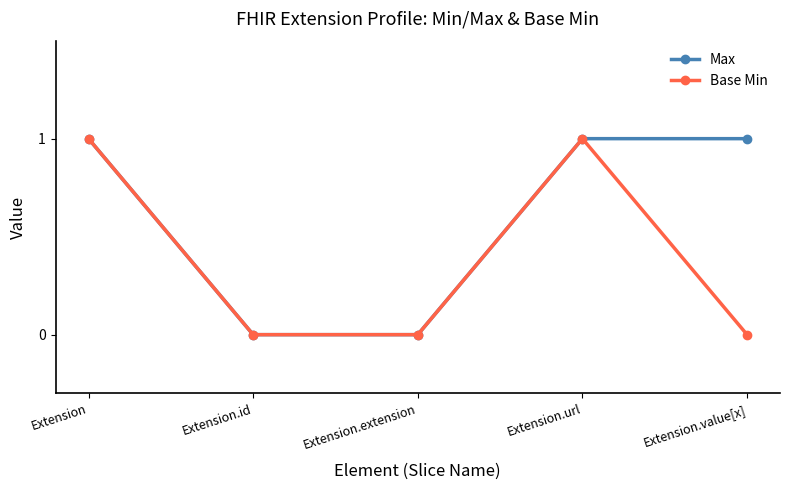

Which series changed the most between Extension.id and Extension.value[x]?

Max